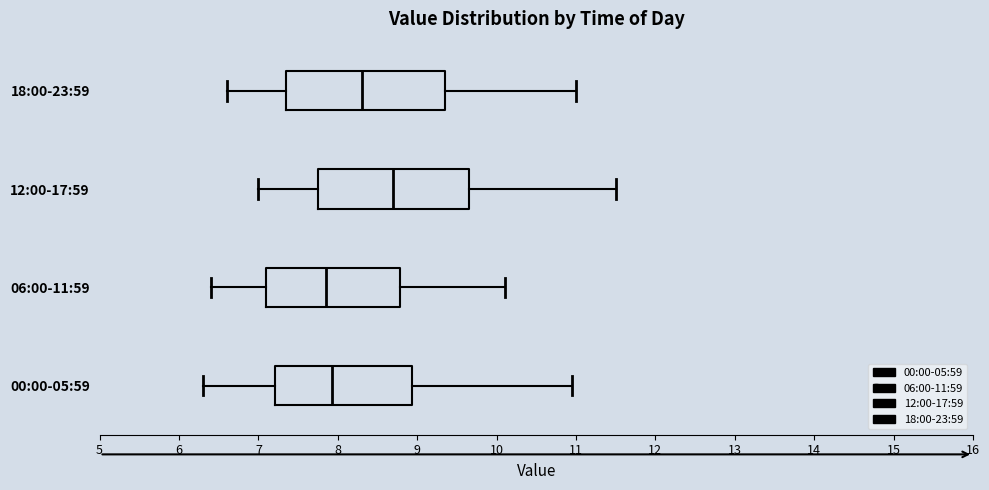

Reading bottom to top, read every box against the x-axis: the position of its median line, the range the box covers, and the ends of its whiskers. The values are not printed on the chart, so give them approximately, as read against the axis.

00:00-05:59: median 7.9, box 7.2 to 8.9, whiskers 6.3 to 11.0
06:00-11:59: median 7.9, box 7.1 to 8.8, whiskers 6.4 to 10.1
12:00-17:59: median 8.7, box 7.8 to 9.7, whiskers 7.0 to 11.5
18:00-23:59: median 8.3, box 7.4 to 9.4, whiskers 6.6 to 11.0